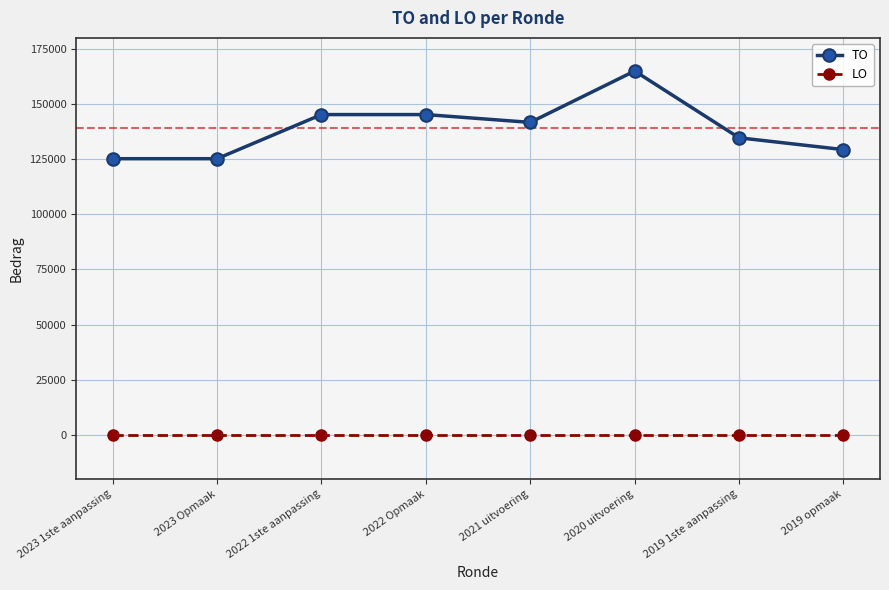

Reading left to right, what are all the values shown in this chart?

TO: 2023 1ste aanpassing=125214	2023 Opmaak=125214	2022 1ste aanpassing=145225	2022 Opmaak=145225	2021 uitvoering=141684	2020 uitvoering=164979	2019 1ste aanpassing=134696	2019 opmaak=129333
LO: 2023 1ste aanpassing=0	2023 Opmaak=0	2022 1ste aanpassing=0	2022 Opmaak=0	2021 uitvoering=0	2020 uitvoering=0	2019 1ste aanpassing=0	2019 opmaak=0